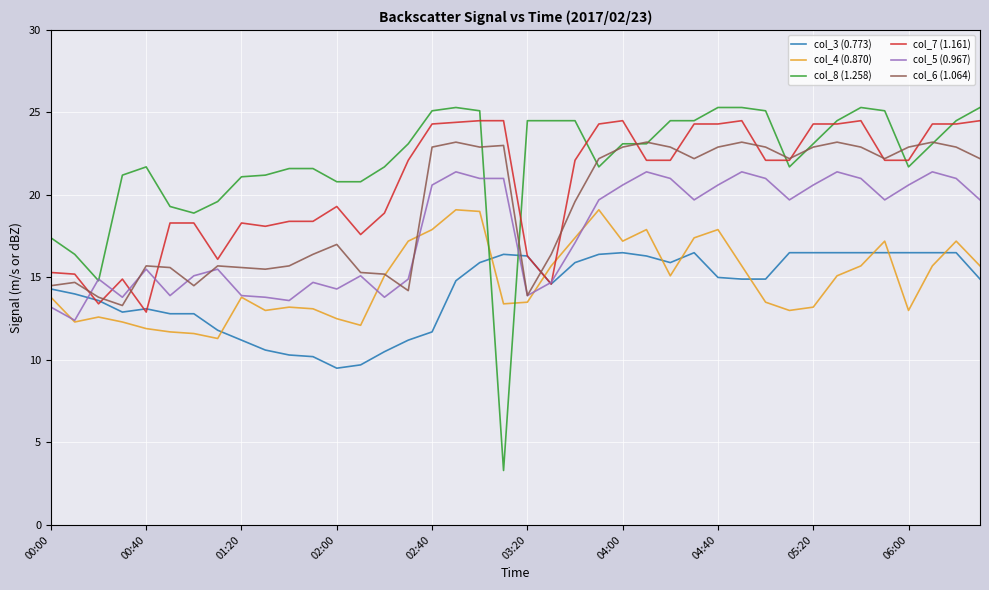

Which series has the largest range (max minus min)?

col_8 (1.258)